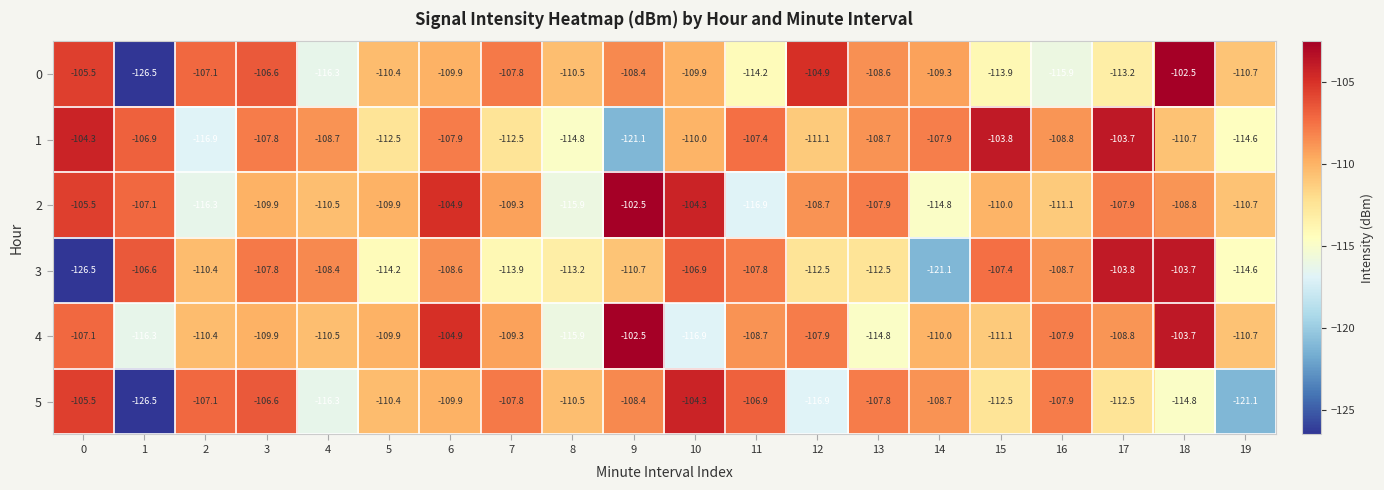

At which category is the sum across all series the highest?

18